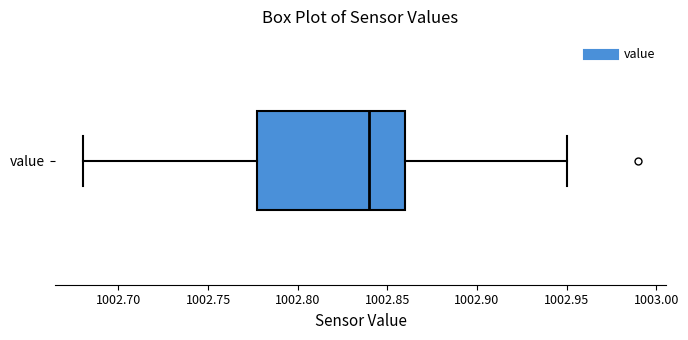

Where does the right whisker of the box for value end on the x-axis? The values are not printed on the chart, so give them approximately, as read against the axis.

1002.95